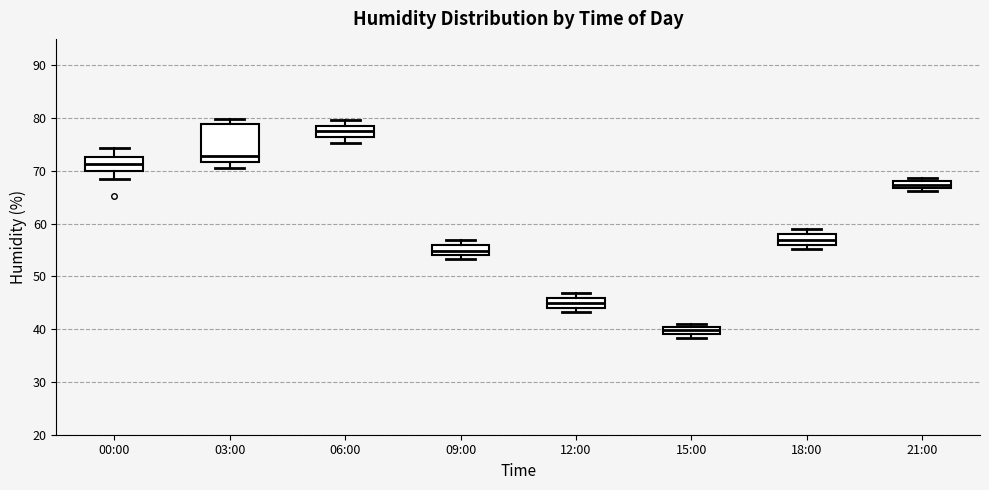

Which box has the highest median line?

06:00